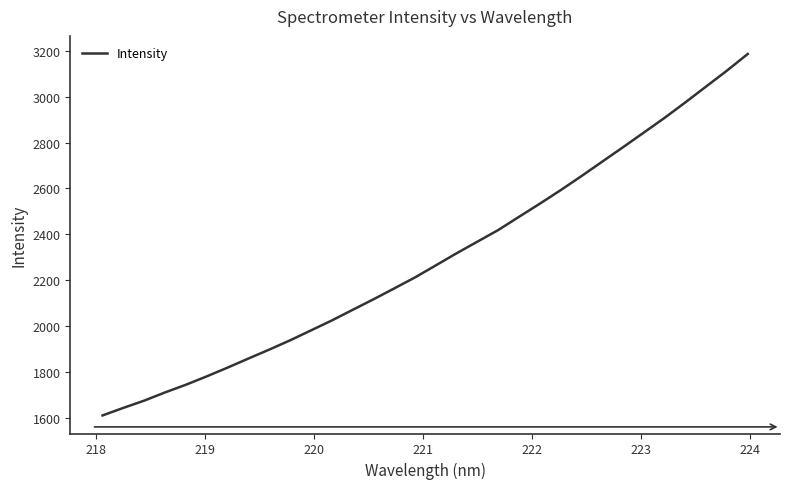

What is the greatest value displayed?

3186.2